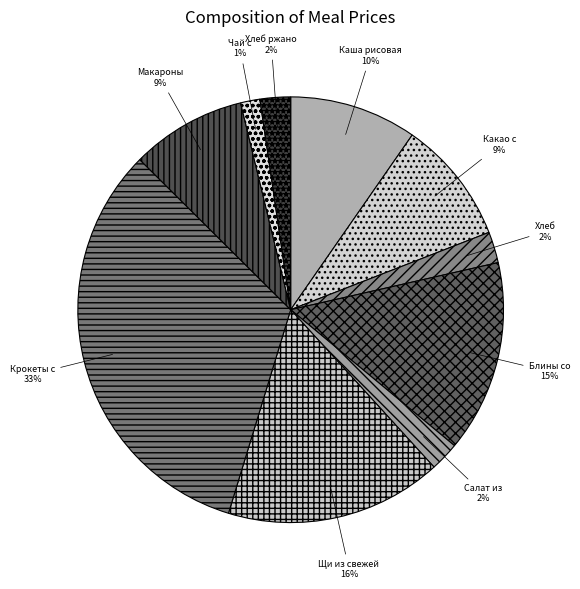

Does any single category account for the majority?

No